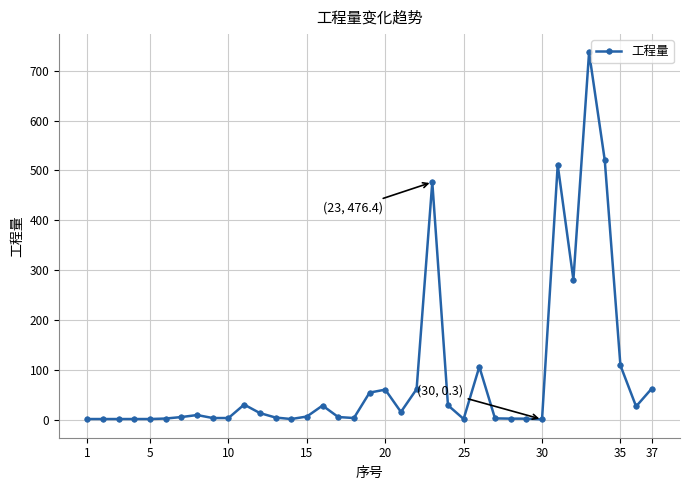

How many lines are shown in the chart?

1